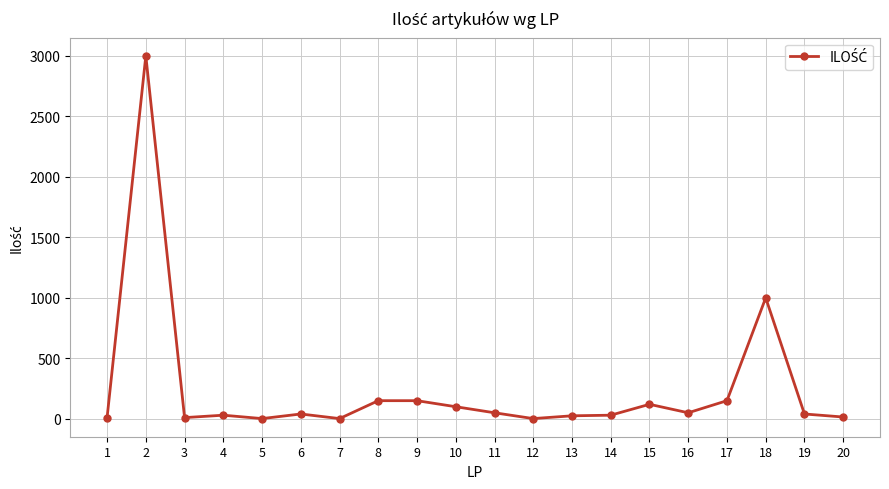

What is the difference between the maximum and minimum values?

2998